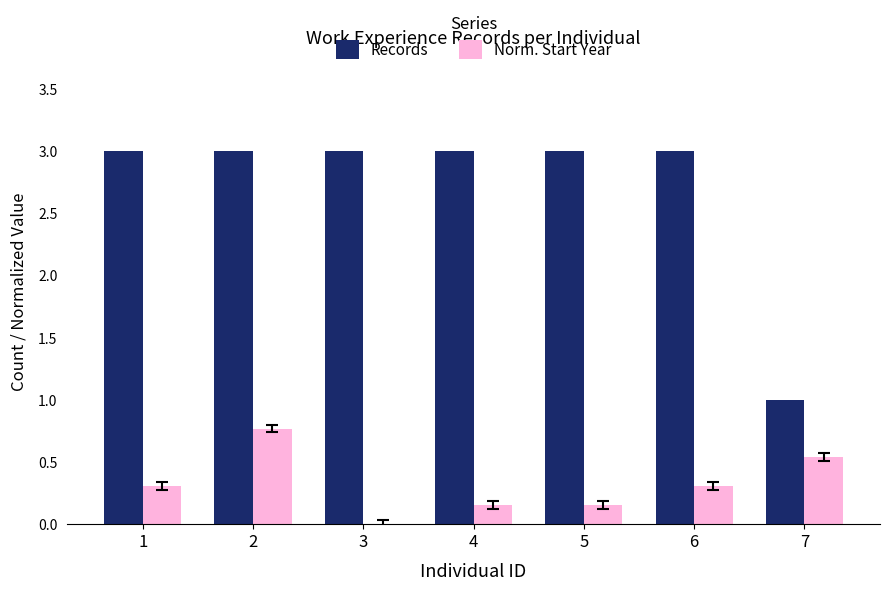

Is it true that Records equals 4.8 at 3?

False